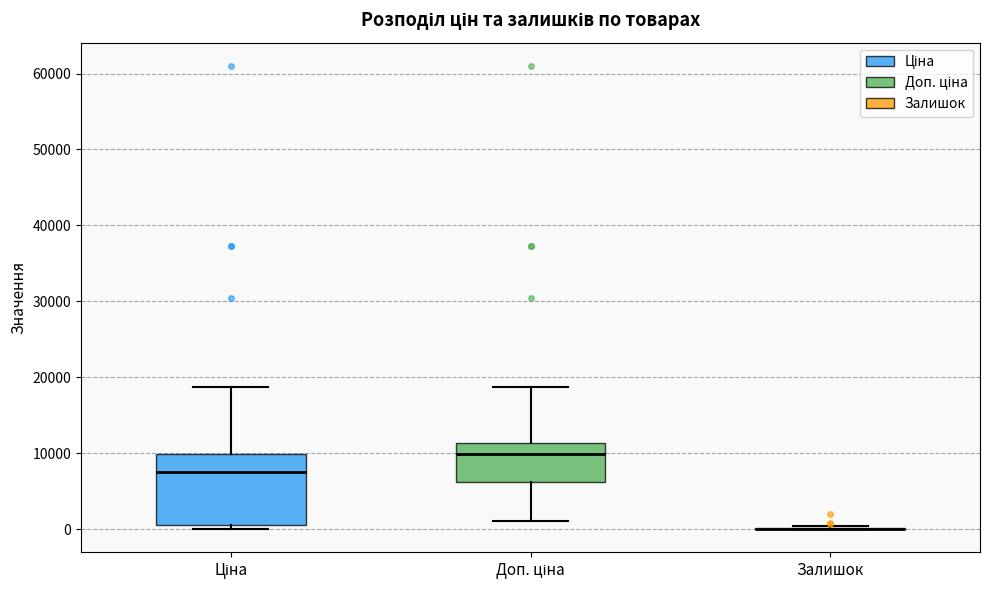

Which box is the tallest, from its lower edge to its upper edge?

Ціна